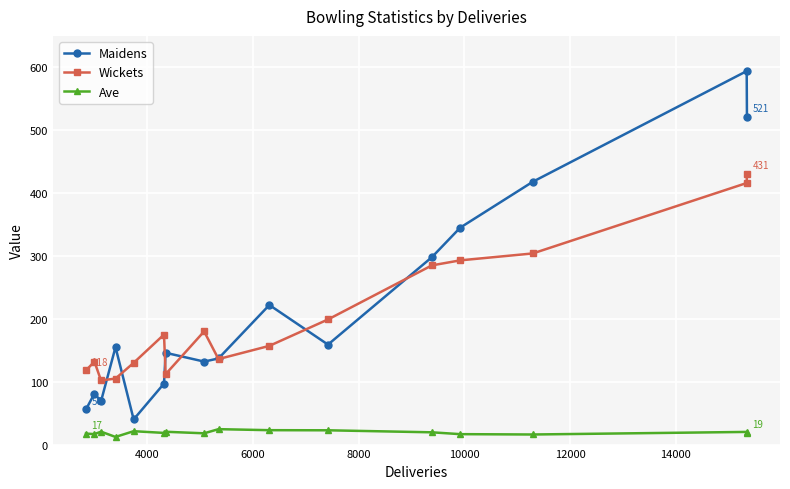

What is the highest value of the Maidens series?

594.0